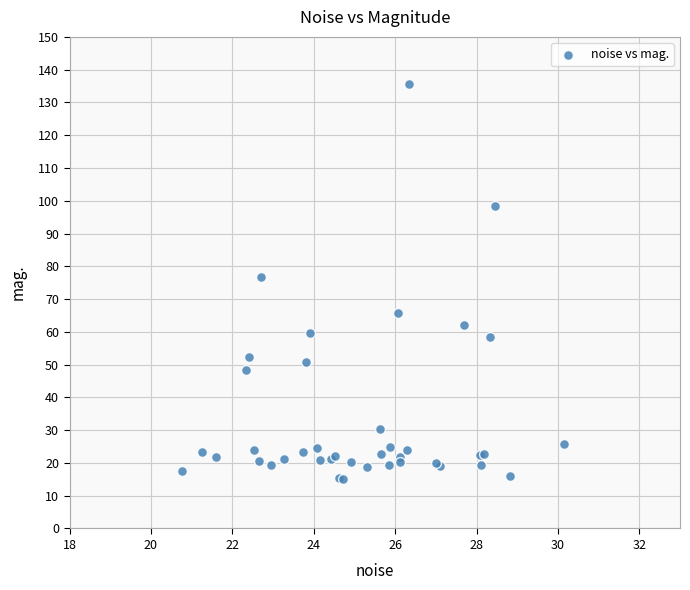

What Y value in the scatter plot is closest to 75?

76.7